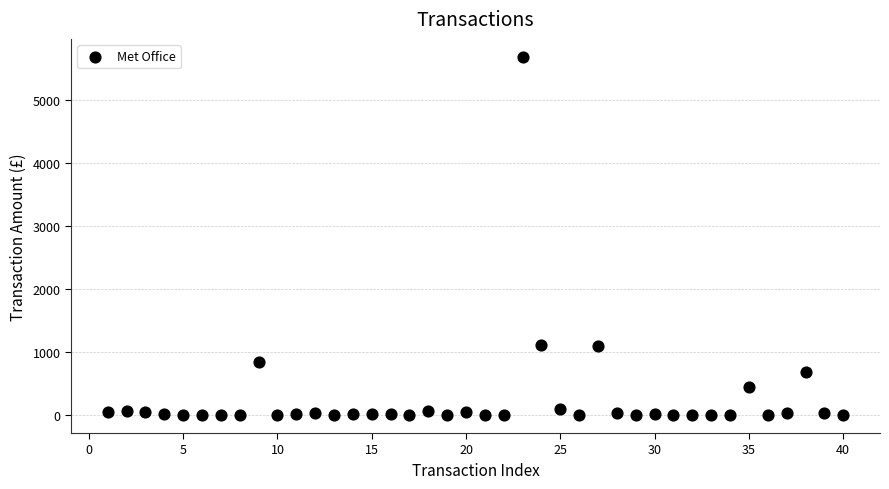

What is the range of X values (max minus min)?

39.0